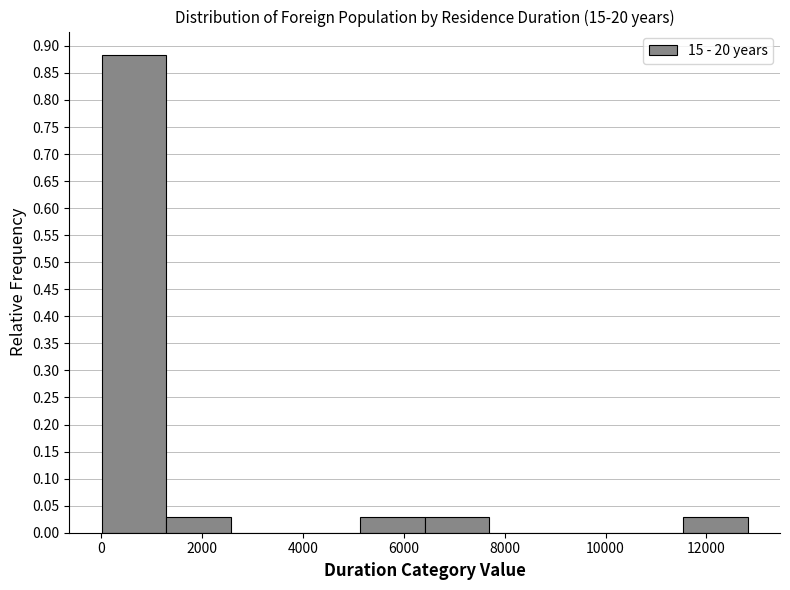

Reading left to right, list every bar in this chart as the range it spans on the x-axis followed by its height. Neither the bar edges nor the heights are printed on the chart, so give them approximately, as read against the axes.

0 to 1200: 0.88
1200 to 2600: 0.03
2600 to 3800: 0
3800 to 5200: 0
5200 to 6400: 0.03
6400 to 7600: 0.03
7600 to 9000: 0
9000 to 10200: 0
10200 to 11600: 0
11600 to 12800: 0.03